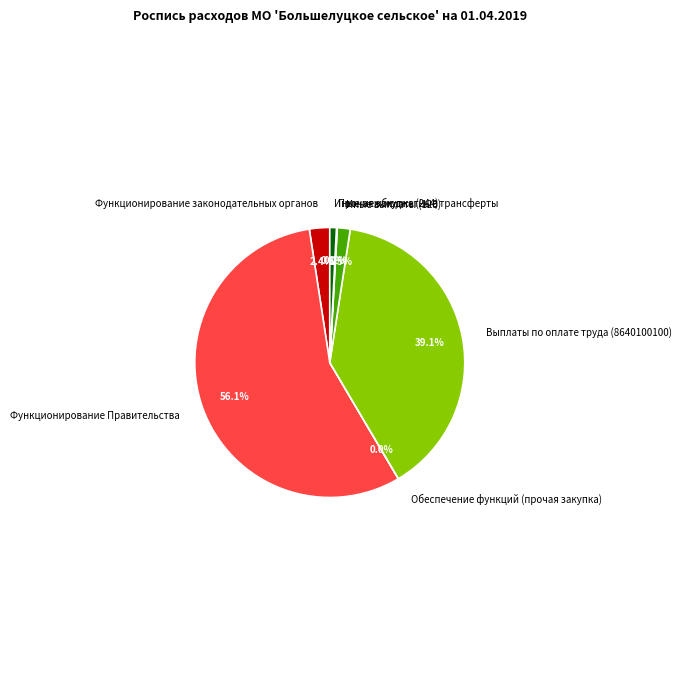

Between Иные межбюджетные трансферты and Выплаты по оплате труда (8640100100), which is larger?

Выплаты по оплате труда (8640100100)